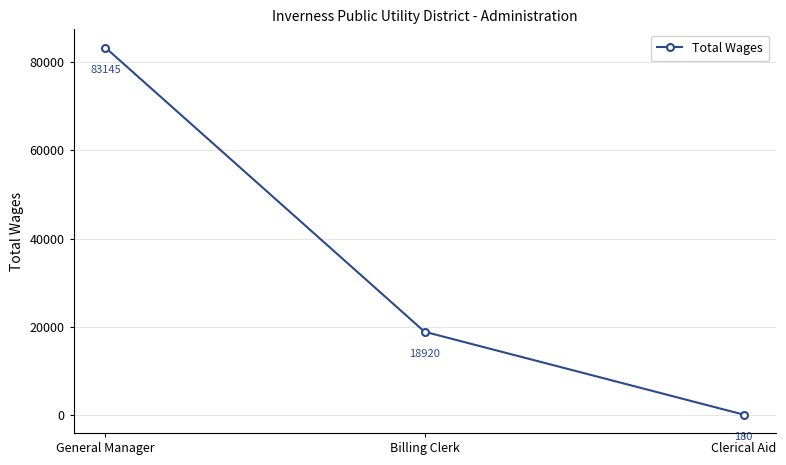

Count the number of categories in the chart.

3